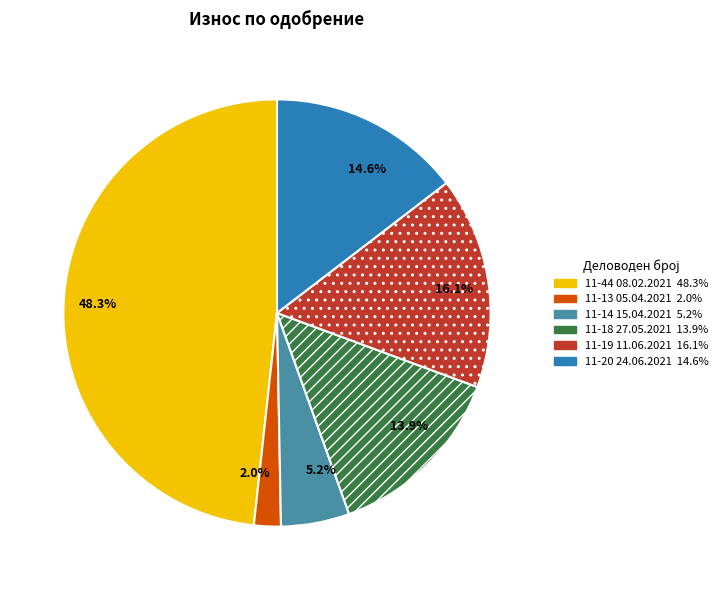

Which category has the biggest portion of the pie?

11-44 08.02.2021